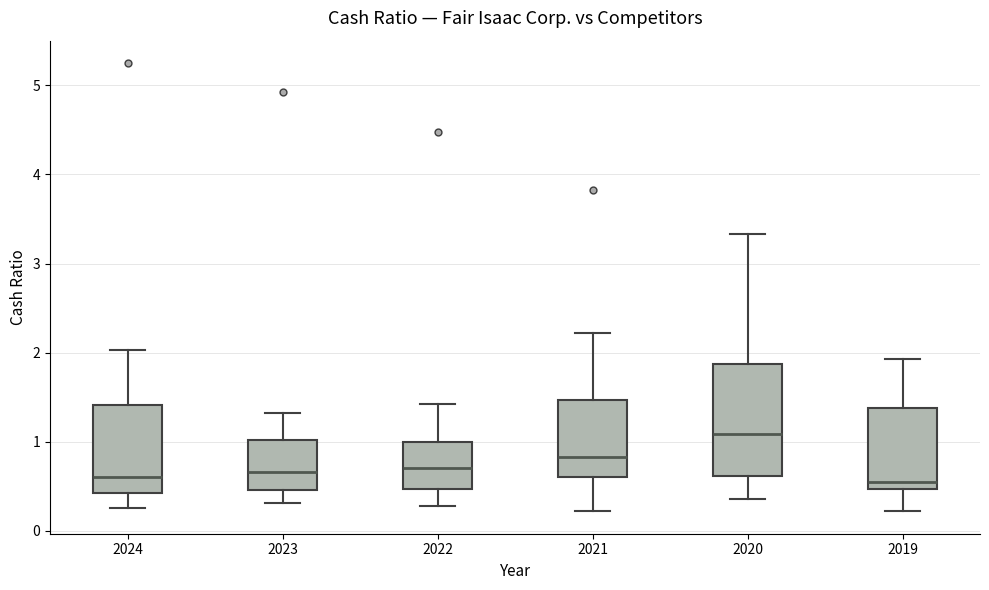

Which box's median line is the highest?

2020